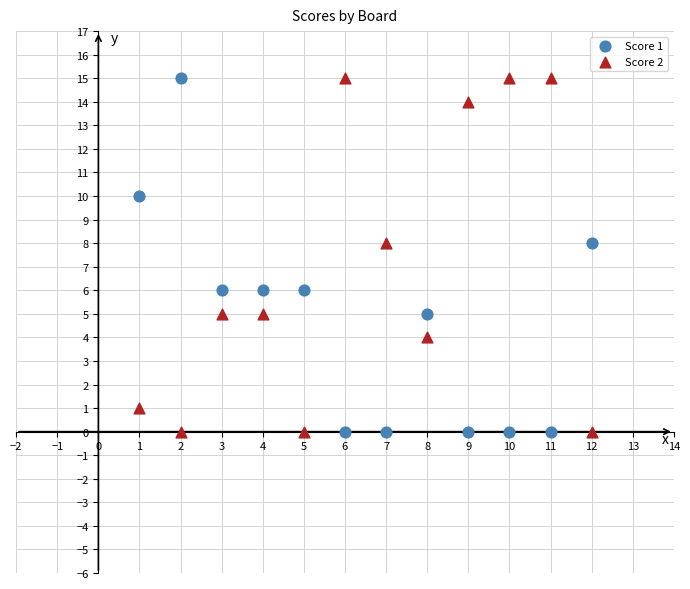

Across all data points, what is the range of X values (max minus min)?

11